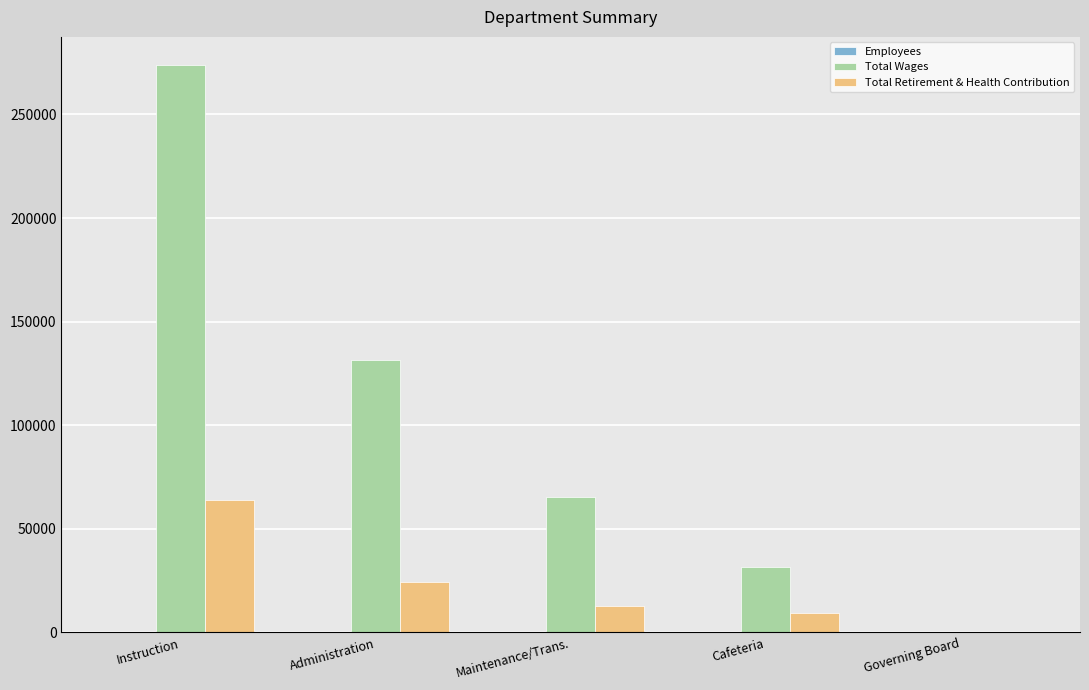

How many series are shown in this chart?

3